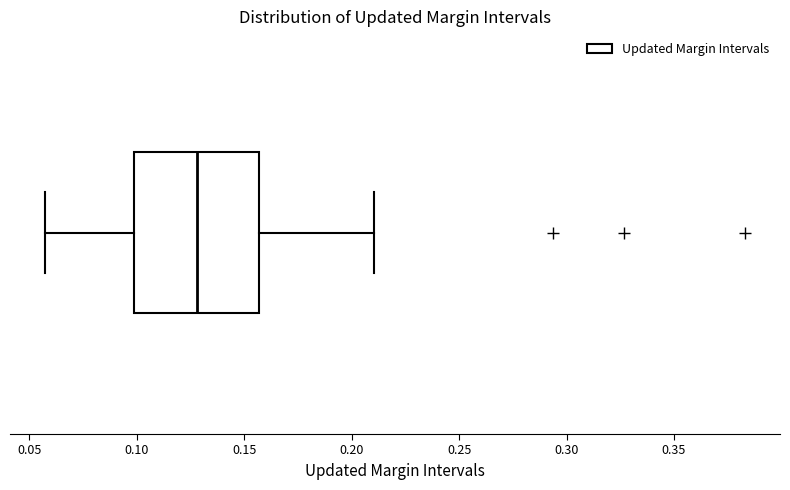

Where is the right edge of the box on the x-axis? The values are not printed on the chart, so give them approximately, as read against the axis.

0.155